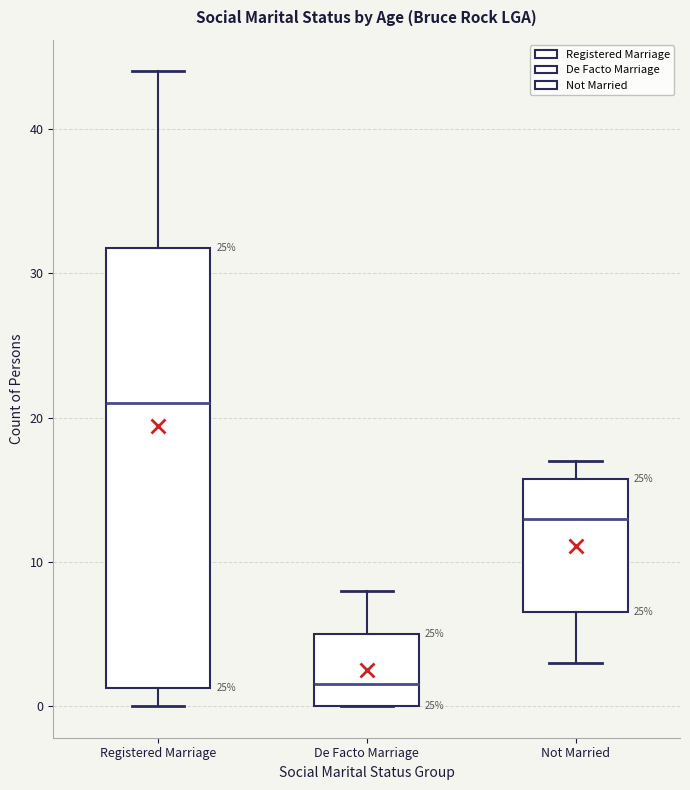

Reading left to right, read every box against the y-axis: the position of its median line, the range the box covers, and the ends of its whiskers. The values are not printed on the chart, so give them approximately, as read against the axis.

Registered Marriage: median 21, box 1 to 32, whiskers 0 to 44
De Facto Marriage: median 2, box 0 to 5, whiskers 0 to 8
Not Married: median 13, box 7 to 16, whiskers 3 to 17